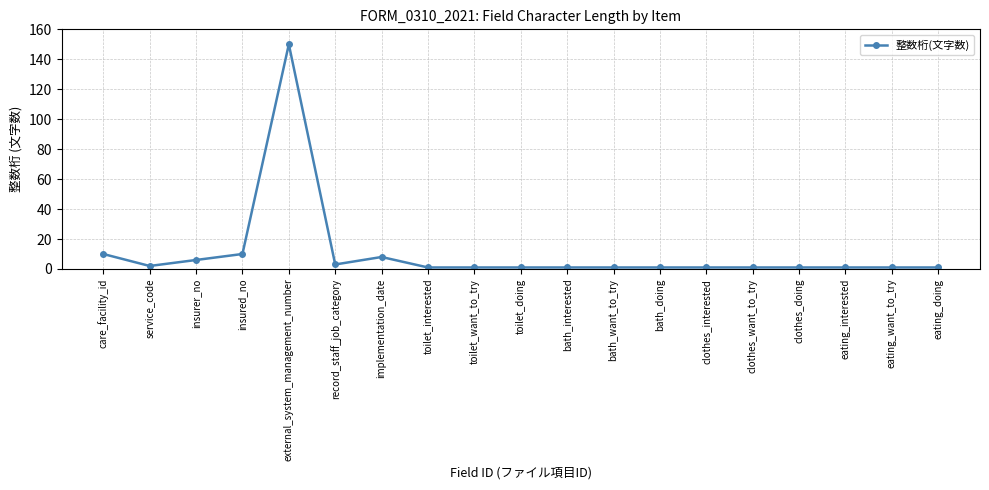

What is the ratio of the value at bath_interested to the value at eating_want_to_try?

1.0